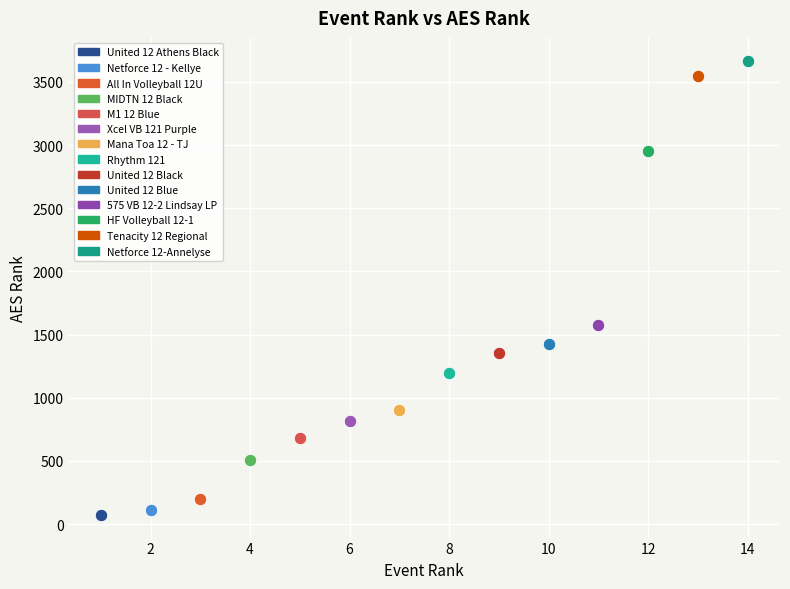

Which series reaches the maximum Y coordinate?

Netforce 12-Annelyse